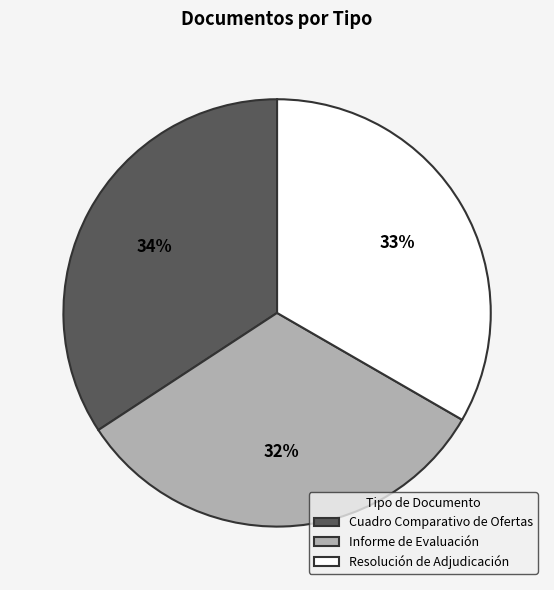

Count the number of slices in the pie.

3